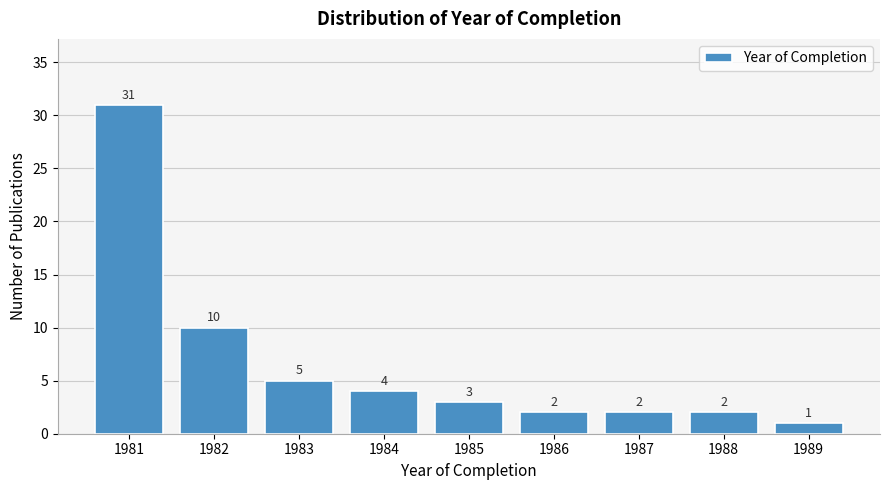

Reading left to right, transcribe all the data shown in this chart.

1981=31	1982=10	1983=5	1984=4	1985=3	1986=2	1987=2	1988=2	1989=1